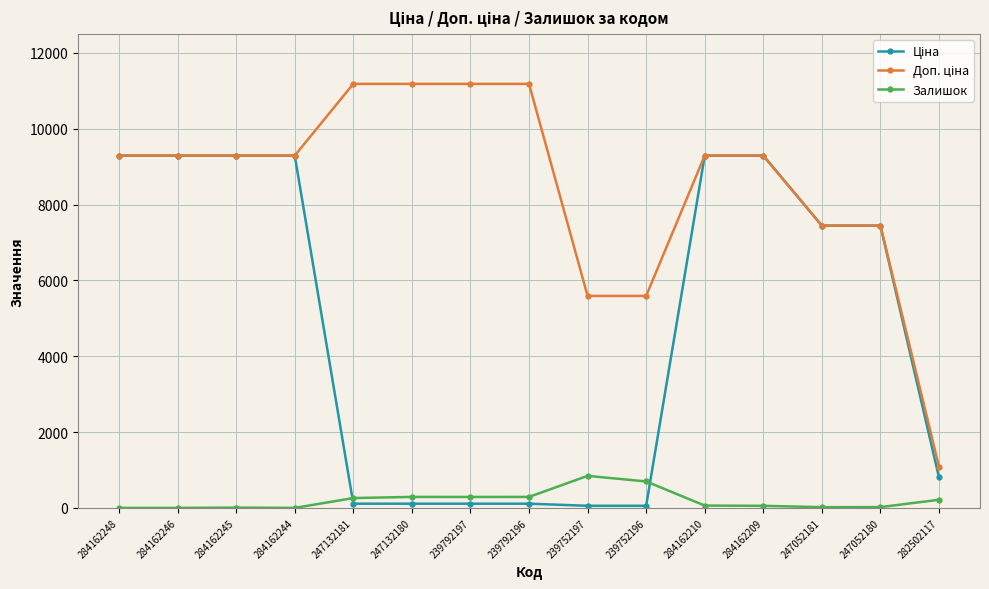

What is the maximum value for Залишок?

845.0